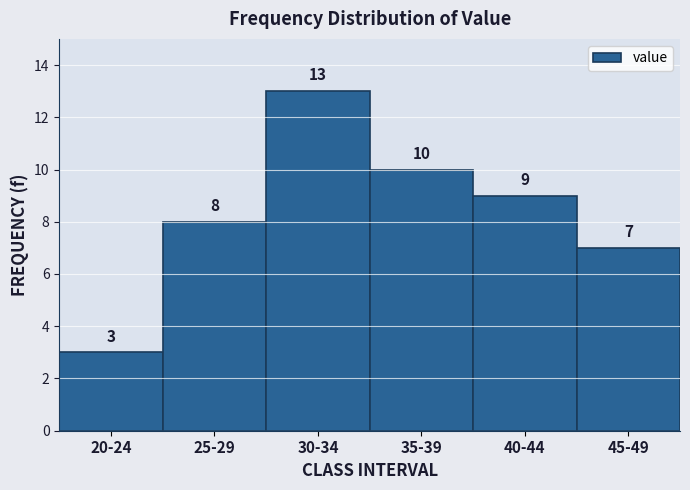

Reading right to left, list all the values displayed in this chart.

7	9	10	13	8	3